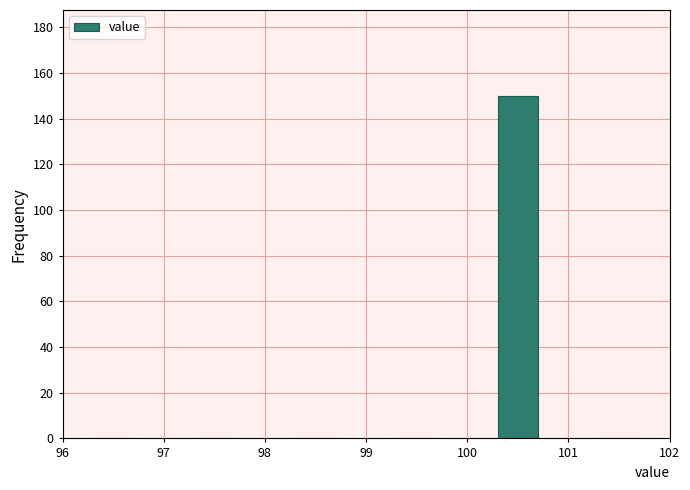

Reading left to right, transcribe this chart: for each bar, give the range it covers on the x-axis and its height. The values are not printed on the chart, so give them approximately, as read against the axis.

96 to 97: 0
97 to 98: 0
98 to 99: 0
99 to 100: 0
100 to 101: 150
101 to 102: 0